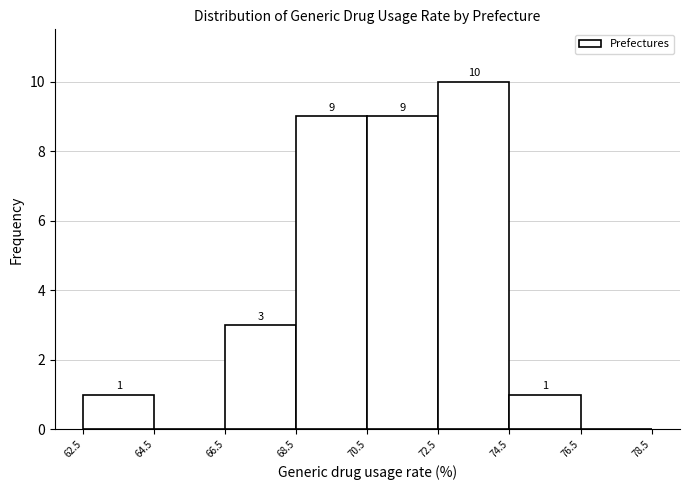

Over which range of the x-axis is the bar tallest?

72.5 to 74.5